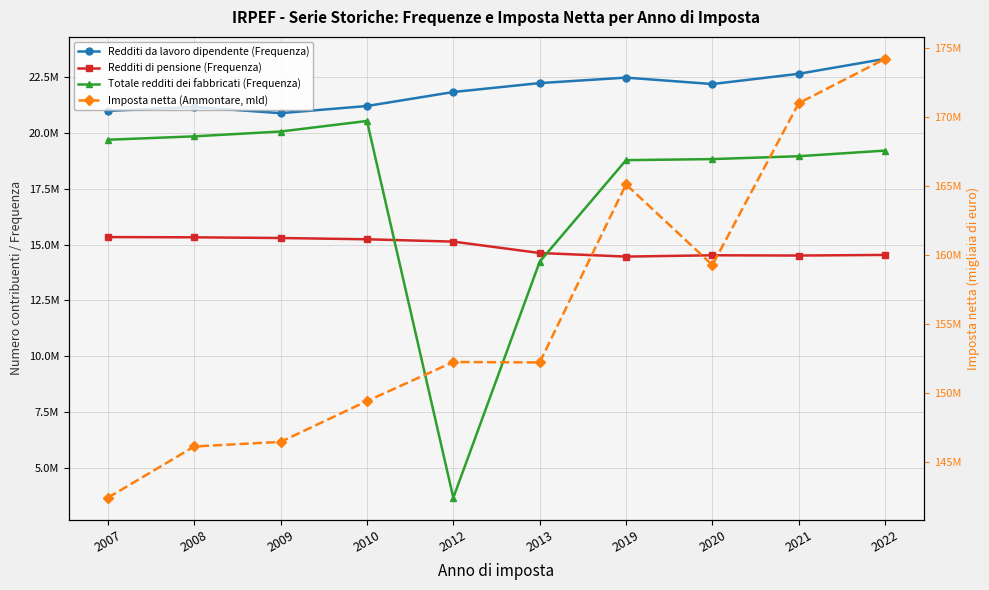

How many series are shown in this chart?

4